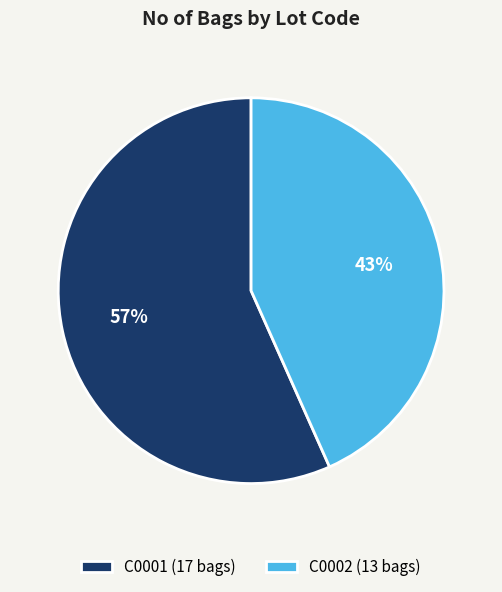

What is the smallest slice in the pie chart?

C0002